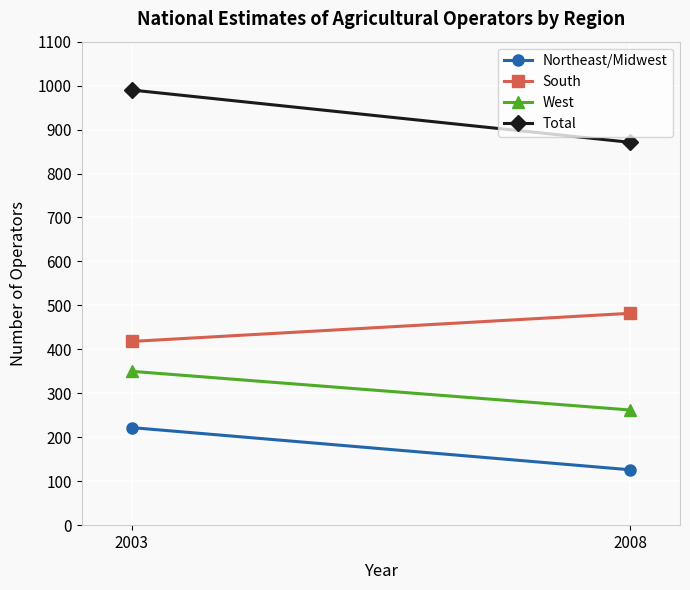

What are all the series names shown in the legend?

Northeast/Midwest, South, West, Total